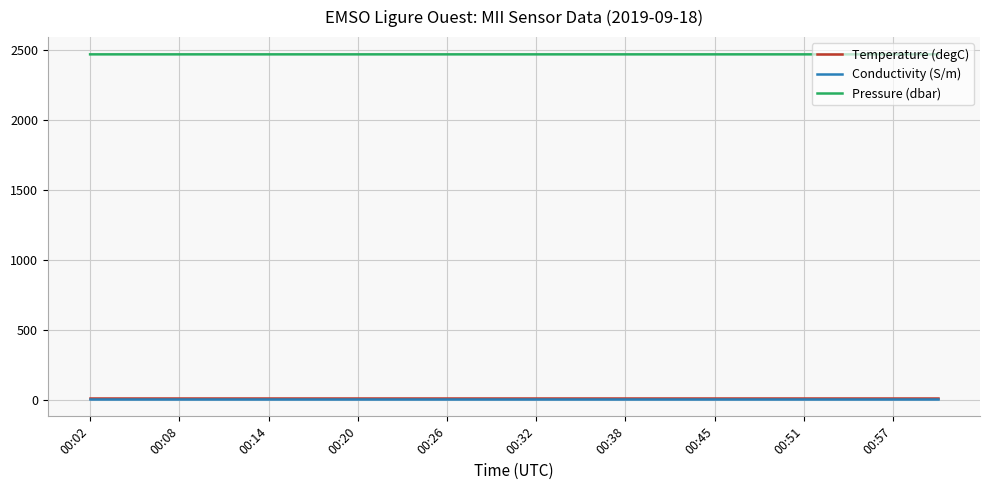

At how many categories does at least one series exceed 2411?

20